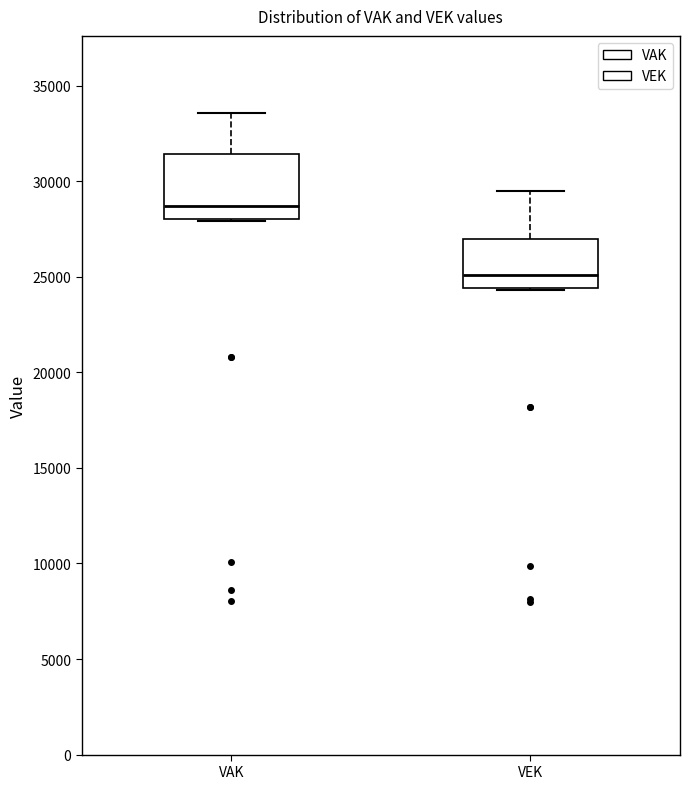

Reading left to right, transcribe this box plot: for each box, give where its median line is, the range the box spans, and where its two whiskers end, as read against the y-axis. The values are not printed on the chart, so give them approximately, as read against the axis.

VAK: median 28500, box 28000 to 31500, whiskers 28000 to 33500
VEK: median 25000, box 24500 to 27000, whiskers 24500 to 29500